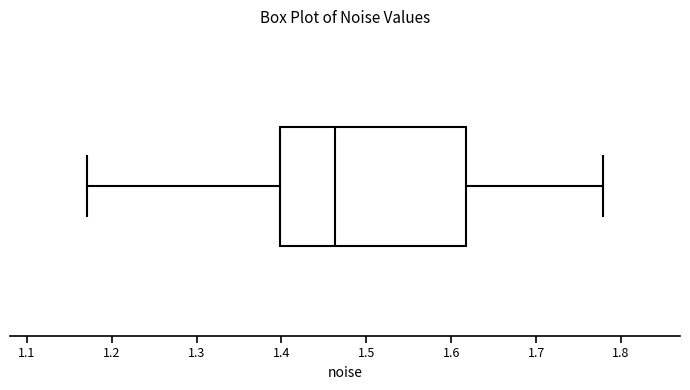

Where does the left whisker of the box end on the x-axis? The values are not printed on the chart, so give them approximately, as read against the axis.

1.17